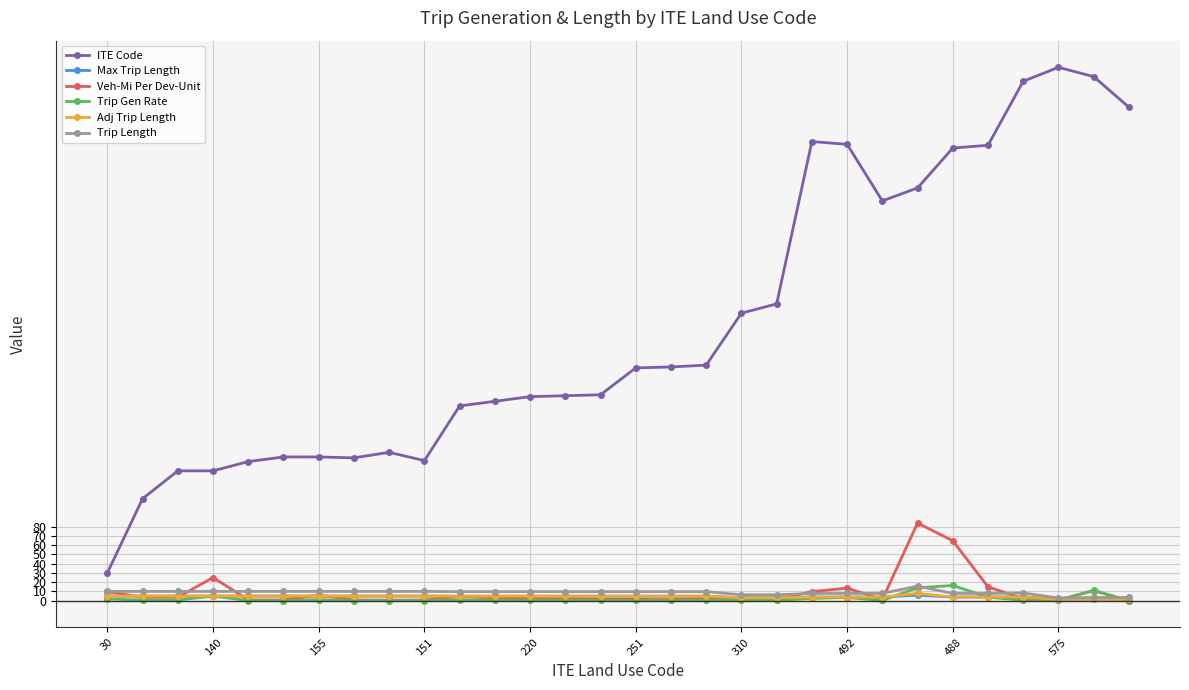

At how many categories does at least one series exceed 327?

10